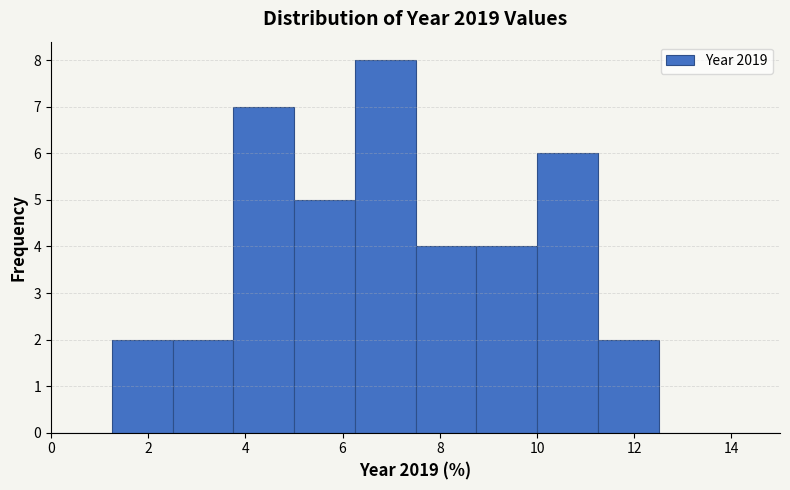

Reading left to right, transcribe this chart: for each bar, give the range it covers on the x-axis and its height. Neither the bar edges nor the heights are printed on the chart, so give them approximately, as read against the axes.

0.00 to 1.25: 0
1.25 to 2.50: 2
2.50 to 3.75: 2
3.75 to 5.00: 7
5.00 to 6.25: 5
6.25 to 7.50: 8
7.50 to 8.75: 4
8.75 to 10.00: 4
10.00 to 11.25: 6
11.25 to 12.50: 2
12.50 to 13.75: 0
13.75 to 15.00: 0